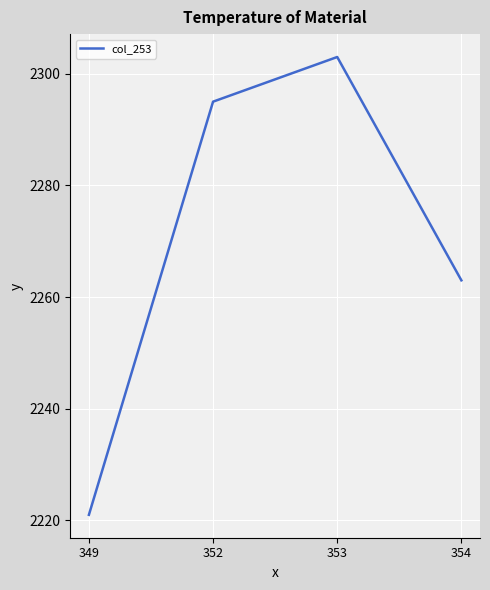

What value does the data have at 354?

2263